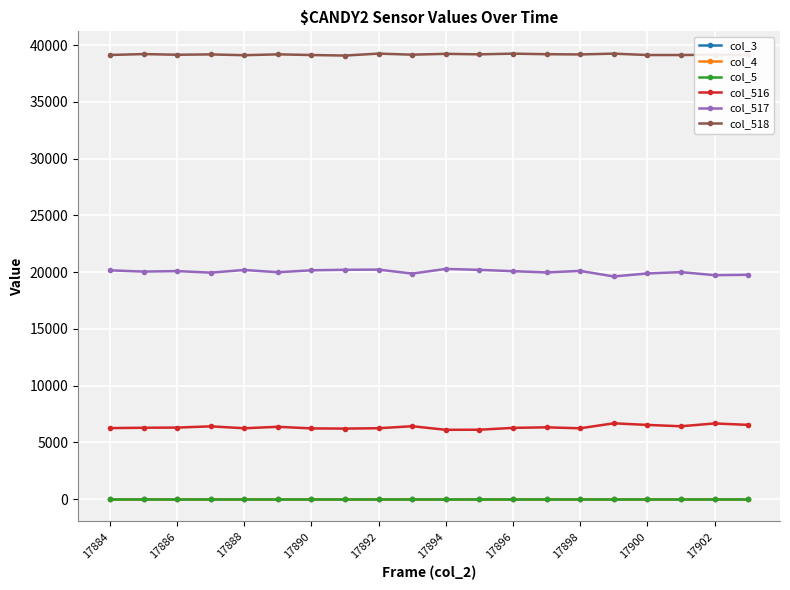

What is the sum of all col_518 values?

783275